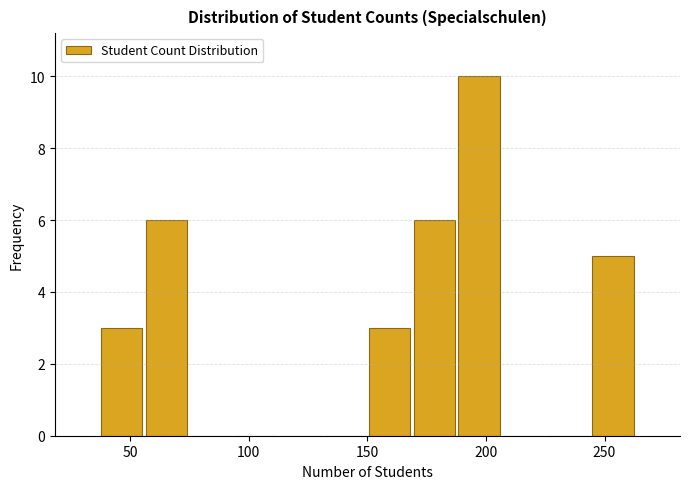

Around what value on the x-axis is the tallest bar? Give the approximate position of its centre, as read against the axis.

195